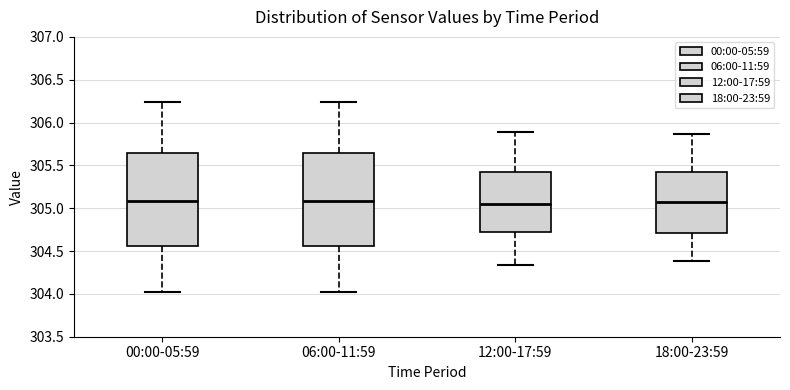

Reading left to right, read every box against the y-axis: the position of its median line, the range the box covers, and the ends of its whiskers. The values are not printed on the chart, so give them approximately, as read against the axis.

00:00-05:59: median 305.10, box 304.55 to 305.65, whiskers 304.00 to 306.25
06:00-11:59: median 305.10, box 304.55 to 305.65, whiskers 304.00 to 306.25
12:00-17:59: median 305.05, box 304.75 to 305.40, whiskers 304.35 to 305.90
18:00-23:59: median 305.05, box 304.70 to 305.40, whiskers 304.40 to 305.85